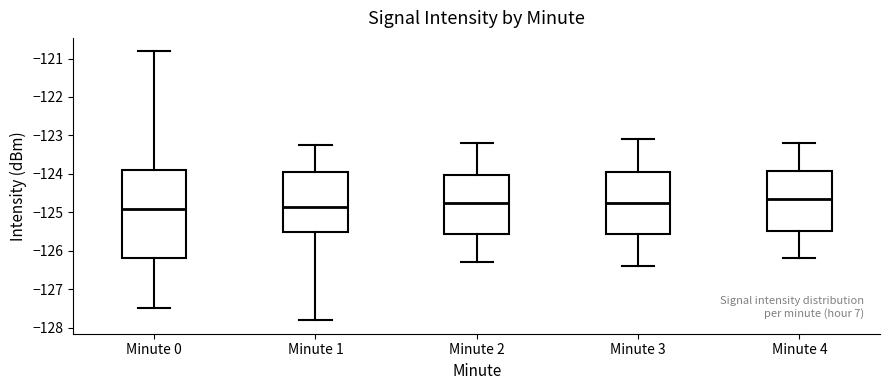

Reading left to right, read every box against the y-axis: the position of its median line, the range the box covers, and the ends of its whiskers. The values are not printed on the chart, so give them approximately, as read against the axis.

Minute 0: median -124.9, box -126.2 to -123.9, whiskers -127.5 to -120.8
Minute 1: median -124.8, box -125.5 to -123.9, whiskers -127.8 to -123.3
Minute 2: median -124.7, box -125.6 to -124.0, whiskers -126.3 to -123.2
Minute 3: median -124.7, box -125.6 to -123.9, whiskers -126.4 to -123.1
Minute 4: median -124.6, box -125.5 to -123.9, whiskers -126.2 to -123.2